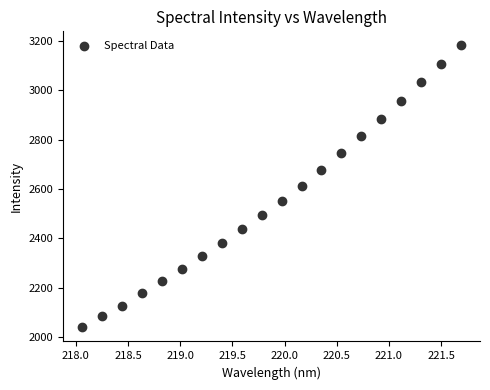

What is the range of X values (max minus min)?

3.6